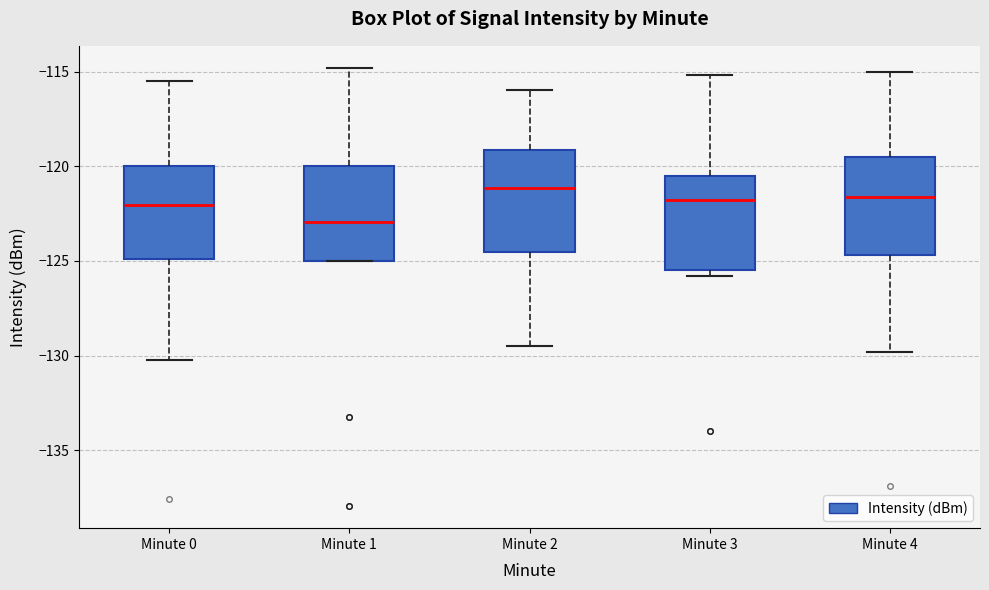

Reading left to right, read every box against the y-axis: the position of its median line, the range the box covers, and the ends of its whiskers. The values are not printed on the chart, so give them approximately, as read against the axis.

Minute 0: median -122.0, box -125.0 to -120.0, whiskers -130.5 to -115.5
Minute 1: median -123.0, box -125.0 to -120.0, whiskers -125.0 to -115.0
Minute 2: median -121.0, box -124.5 to -119.0, whiskers -129.5 to -116.0
Minute 3: median -122.0, box -125.5 to -120.5, whiskers -126.0 to -115.0
Minute 4: median -121.5, box -124.5 to -119.5, whiskers -130.0 to -115.0